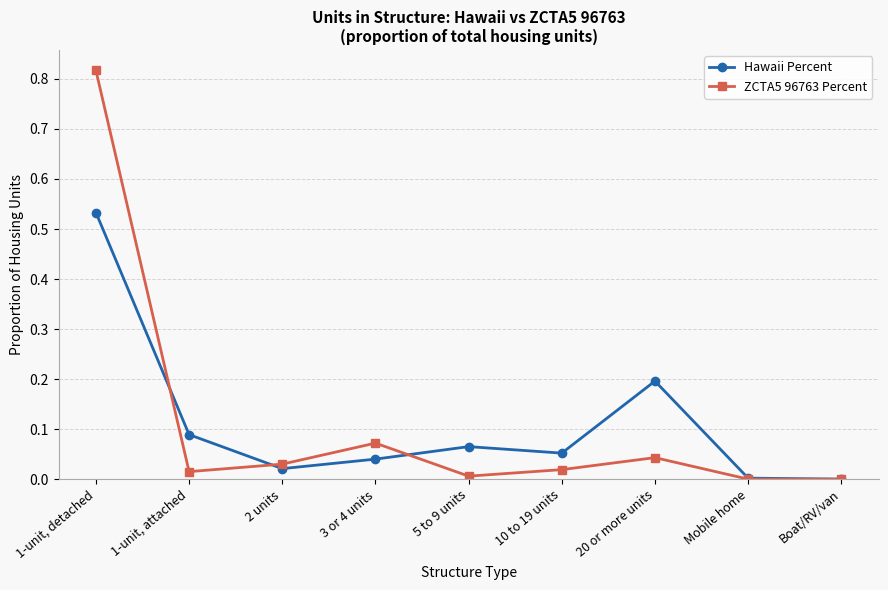

Where is the first local maximum for ZCTA5 96763 Percent?

3 or 4 units